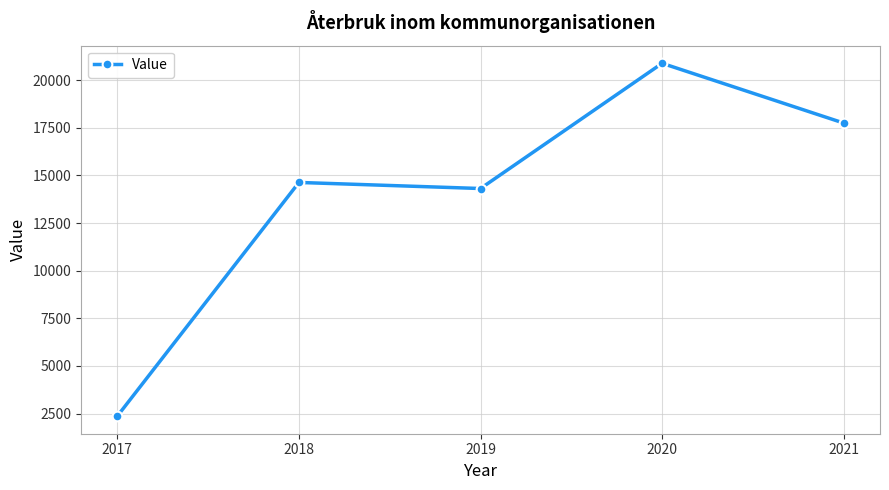

Reading left to right, what are all the values shown in this chart?

2017=2370	2018=14629	2019=14310	2020=20880	2021=17745